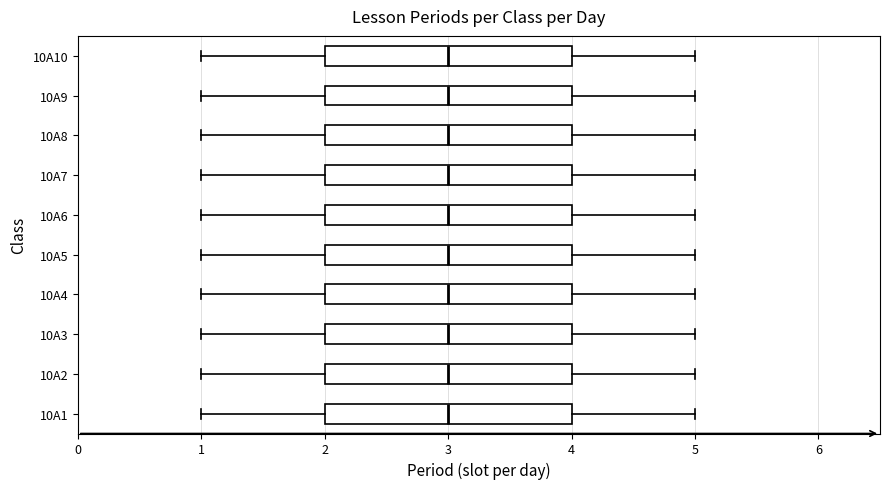

Reading bottom to top, transcribe this box plot: for each box, give where its median line is, the range the box spans, and where its two whiskers end, as read against the x-axis. The values are not printed on the chart, so give them approximately, as read against the axis.

10A1: median 3, box 2 to 4, whiskers 1 to 5
10A2: median 3, box 2 to 4, whiskers 1 to 5
10A3: median 3, box 2 to 4, whiskers 1 to 5
10A4: median 3, box 2 to 4, whiskers 1 to 5
10A5: median 3, box 2 to 4, whiskers 1 to 5
10A6: median 3, box 2 to 4, whiskers 1 to 5
10A7: median 3, box 2 to 4, whiskers 1 to 5
10A8: median 3, box 2 to 4, whiskers 1 to 5
10A9: median 3, box 2 to 4, whiskers 1 to 5
10A10: median 3, box 2 to 4, whiskers 1 to 5